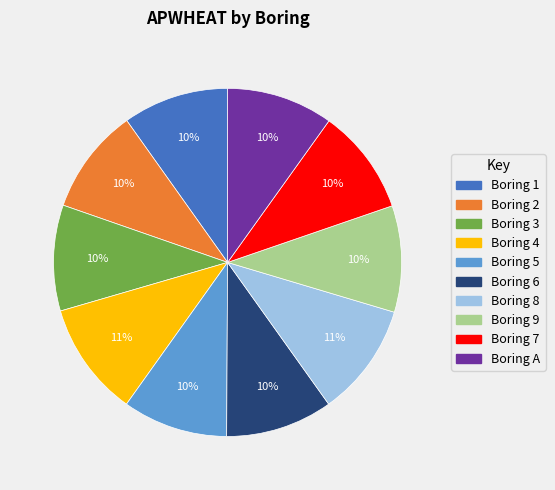

Does Boring 5 account for over 50% of the chart?

No